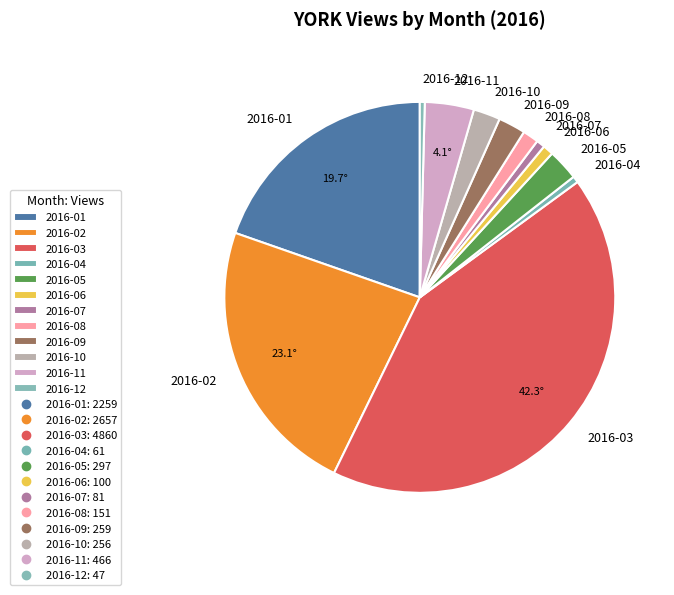

True or false: 2016-05 accounts for 3% of the total.

True